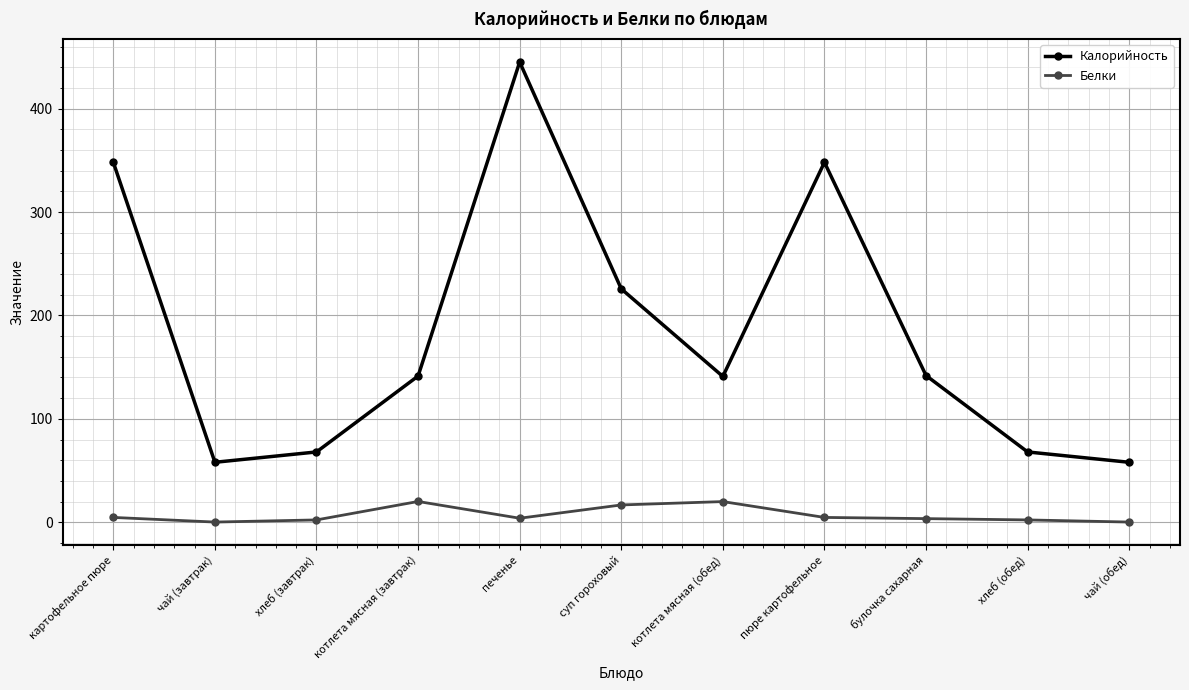

What is the highest value of the Белки series?

20.1